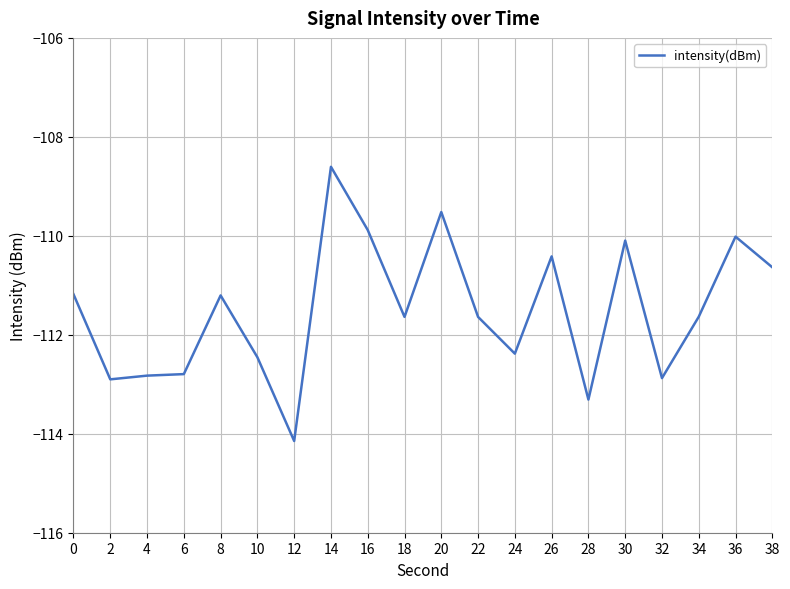

The chart shows a value of -157.3 at 28. True or false?

False